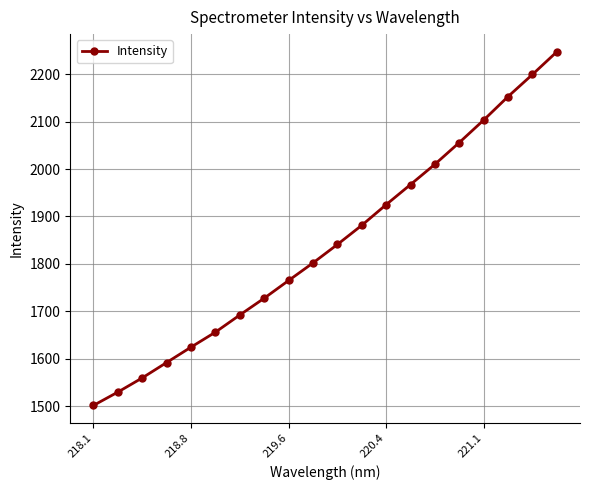

What is the maximum value shown in the chart?

2247.5